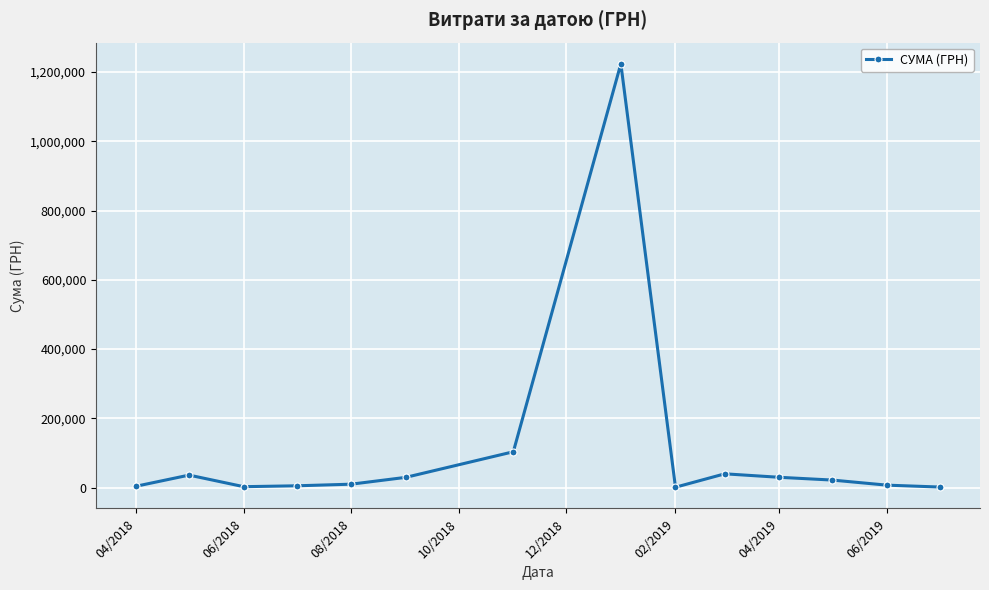

What is the value of the 6th point from the left?

29546.5